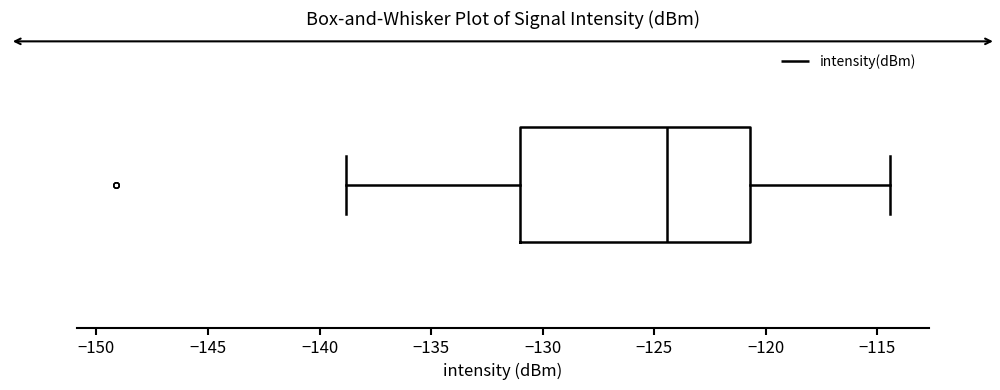

Read this box plot against the x-axis: the position of the median line, the range covered by the box, and the ends of both whiskers. The values are not printed on the chart, so give them approximately, as read against the axis.

median -124.5, box -131.0 to -120.5, whiskers -139.0 to -114.5